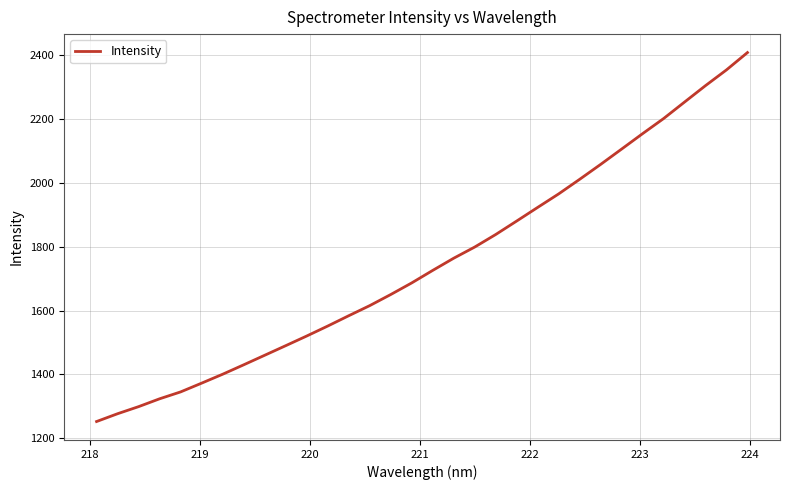

What is the difference between the maximum and minimum values?

1155.4